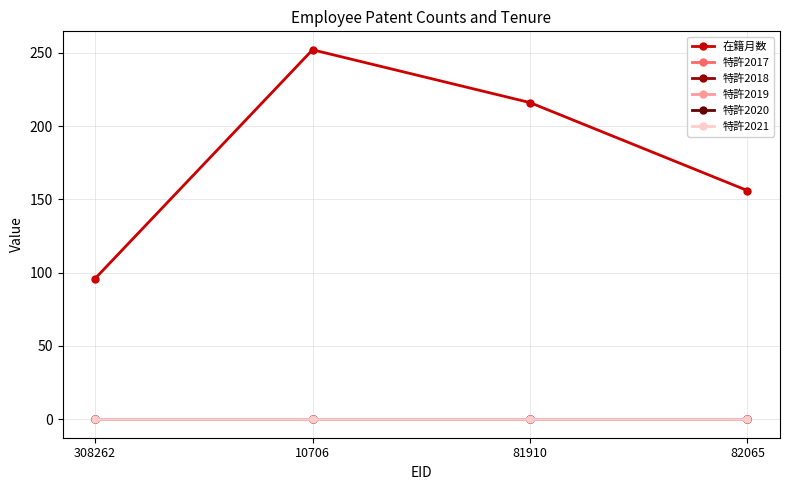

In 在籍月数, how many points are higher than both neighbors (excluding endpoints)?

1